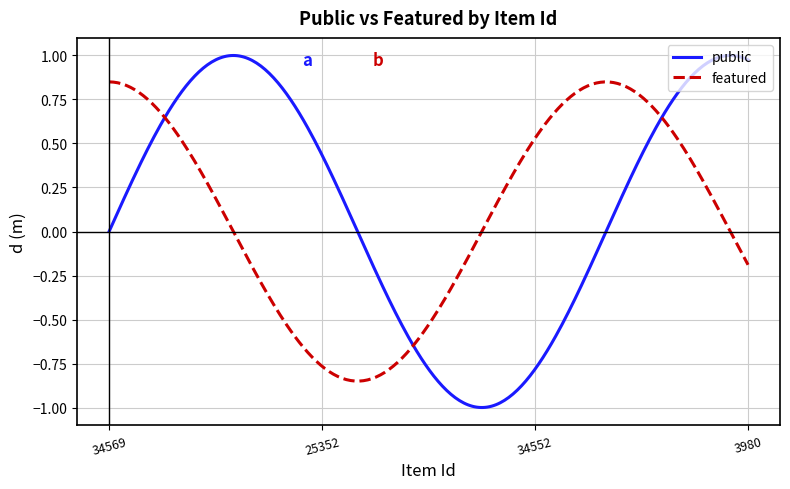

What are all the series names shown in the legend?

public, featured